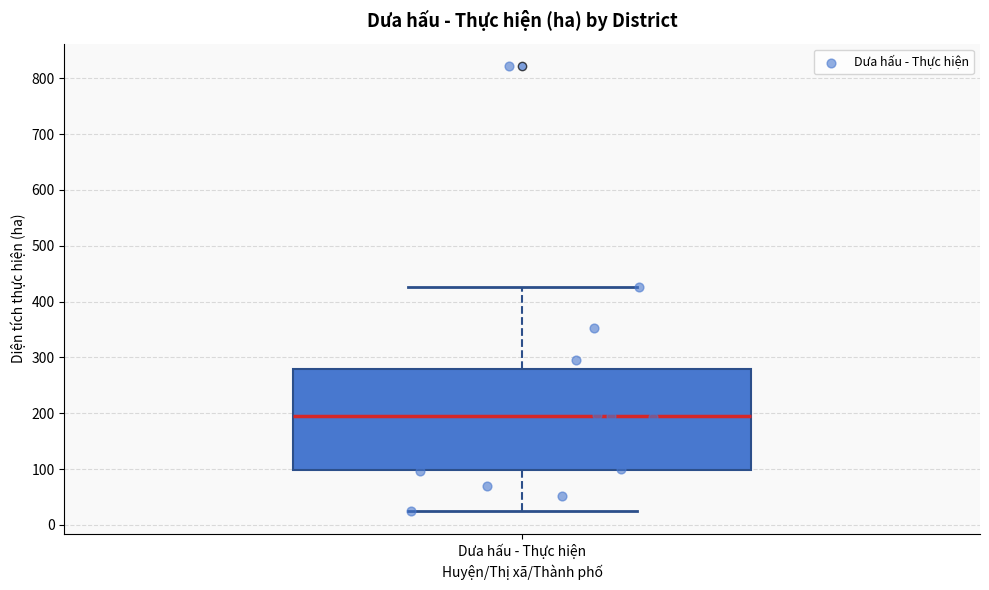

Where is the lower edge of the box for Dưa hấu - Thực hiện on the y-axis? The values are not printed on the chart, so give them approximately, as read against the axis.

100